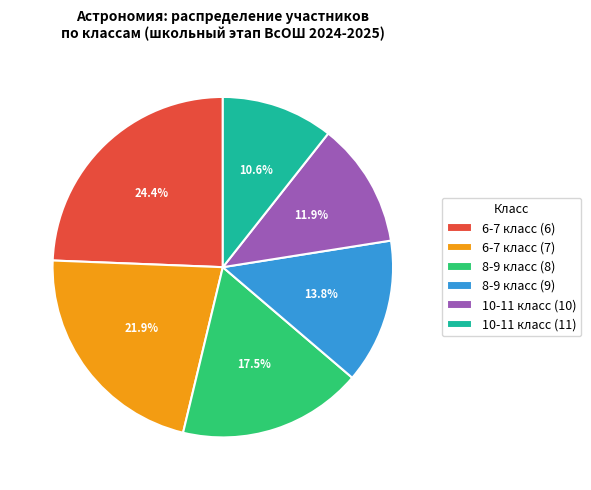

Rank the categories by value from highest to lowest.

6-7 класс (6), 6-7 класс (7), 8-9 класс (8), 8-9 класс (9), 10-11 класс (10), 10-11 класс (11)